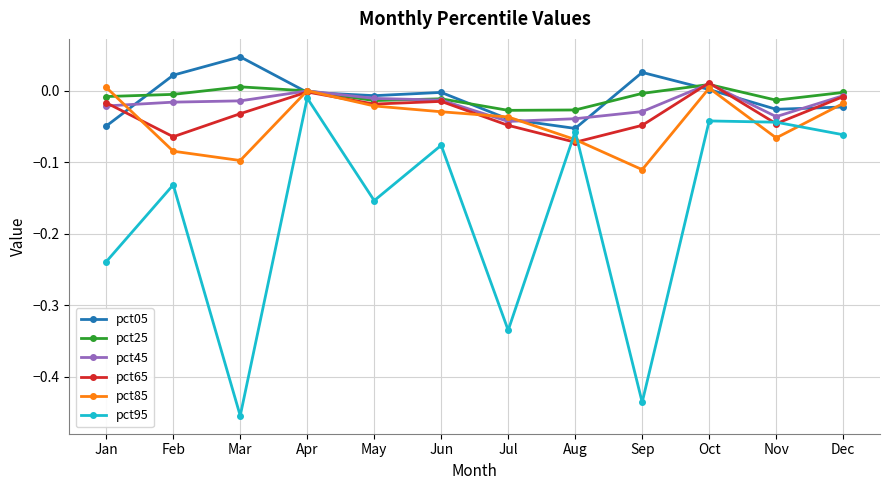

True or false: pct95 and pct65 intersect in this chart.

True